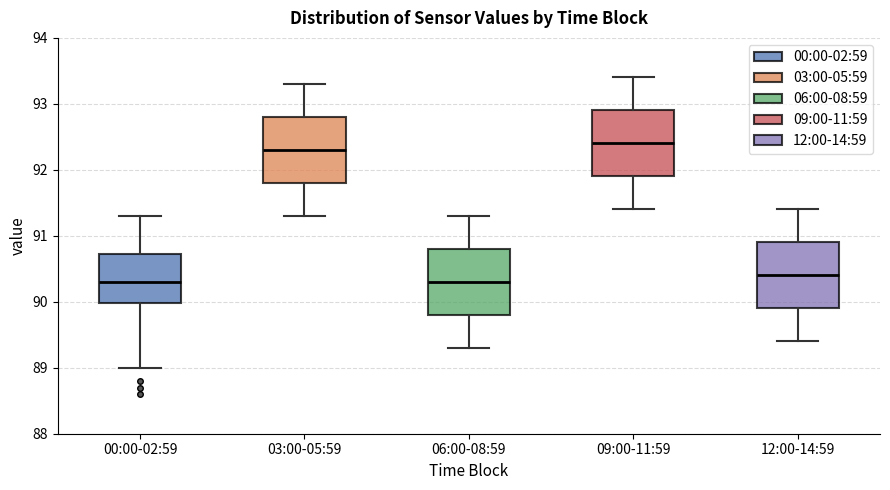

Where does the upper whisker of the box for 00:00-02:59 end on the y-axis? The values are not printed on the chart, so give them approximately, as read against the axis.

91.3